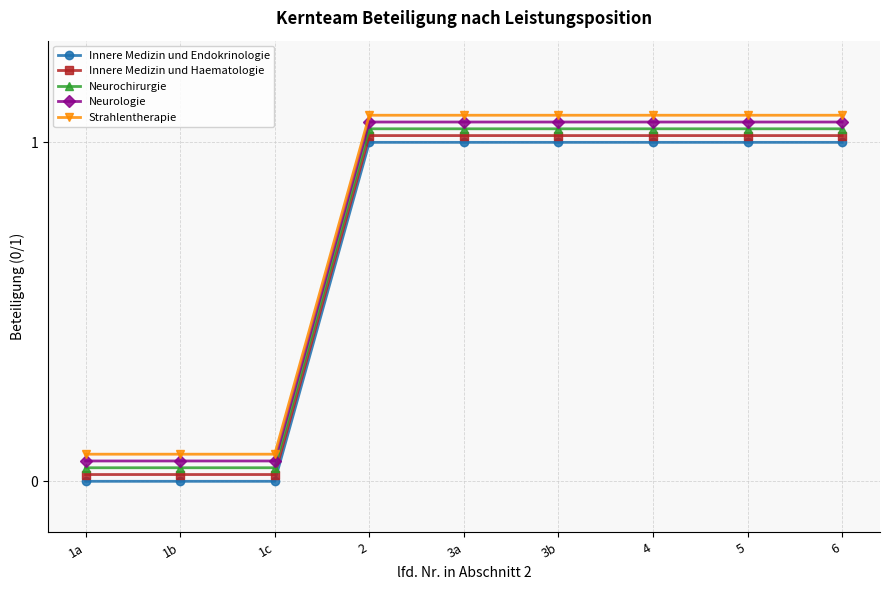

What is the average value of the Neurologie series?

0.7